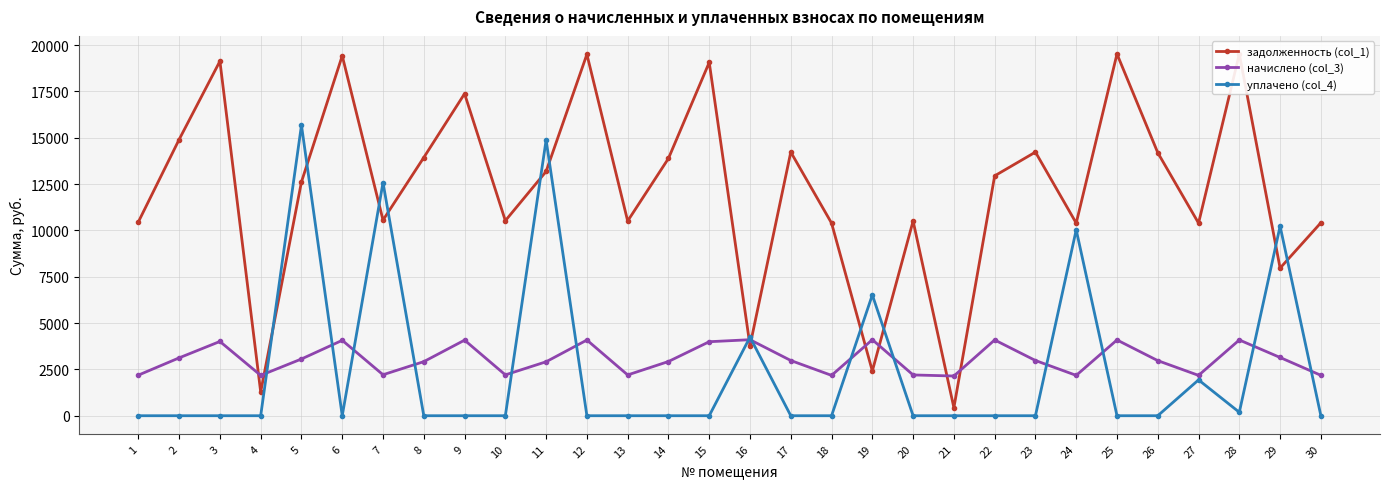

How many interior local peaks does the уплачено (col_4) series have?

8